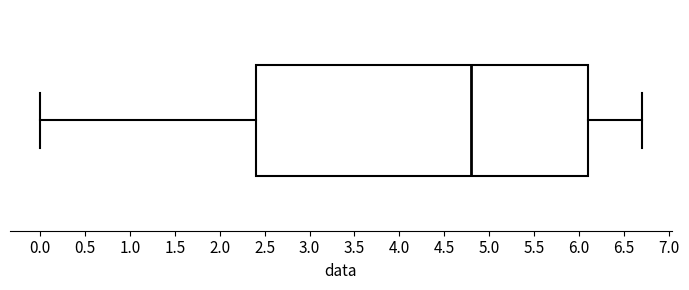

Where does the median line of the box sit on the x-axis? The values are not printed on the chart, so give them approximately, as read against the axis.

4.8